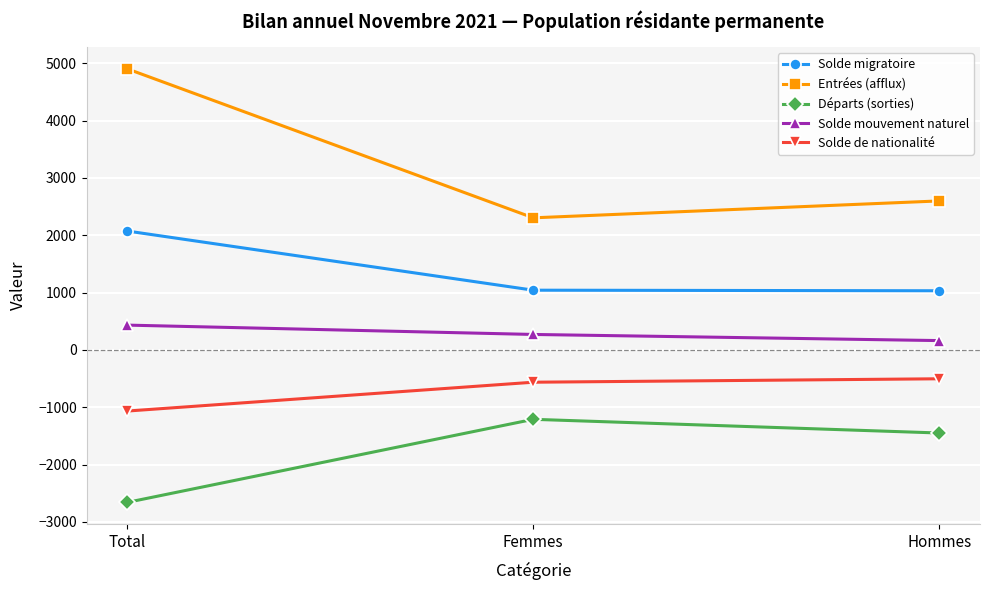

Between Total and Femmes, which series saw the biggest shift?

Entrées (afflux)